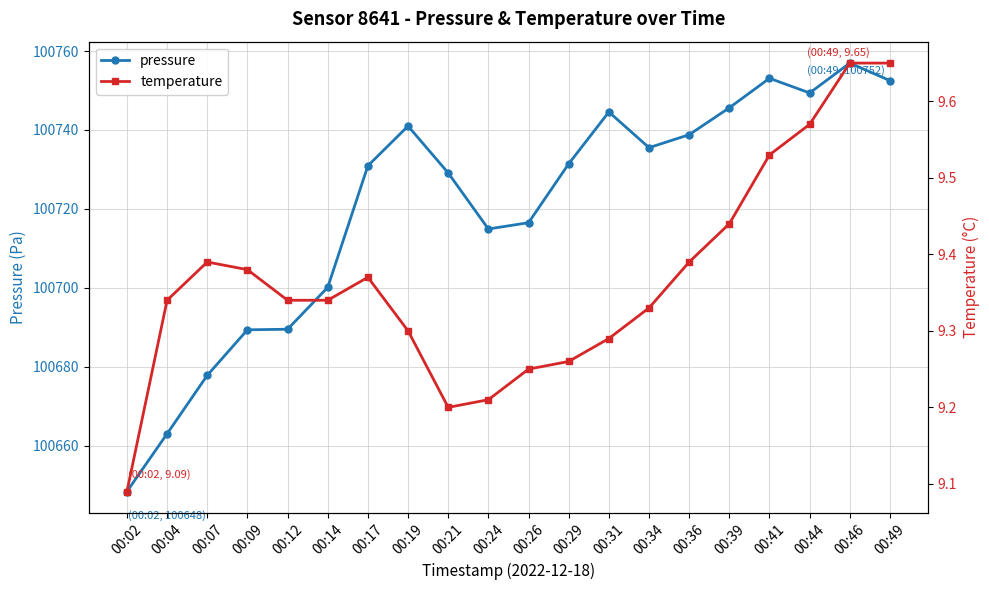

How many lines are shown in the chart?

2